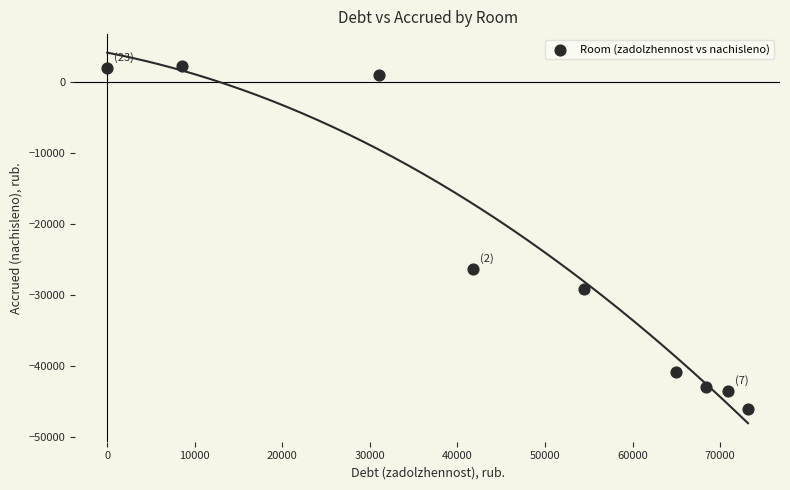

What is the range of X values (max minus min)?

73180.3